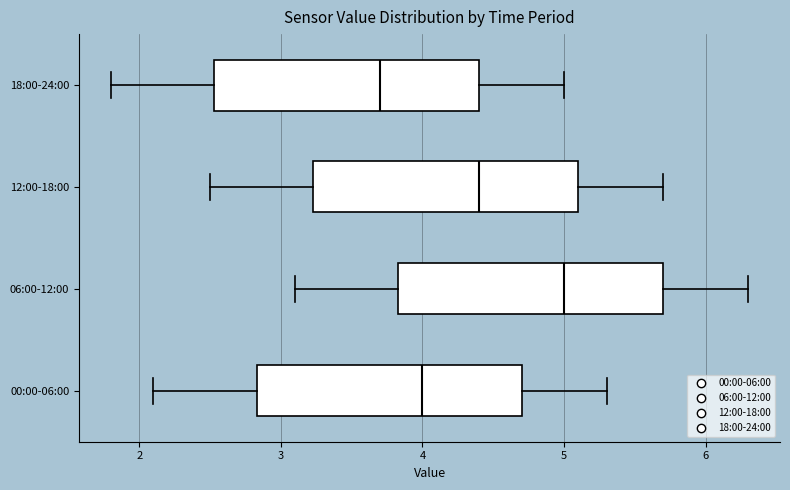

Which box has the furthest to the right median line?

06:00-12:00